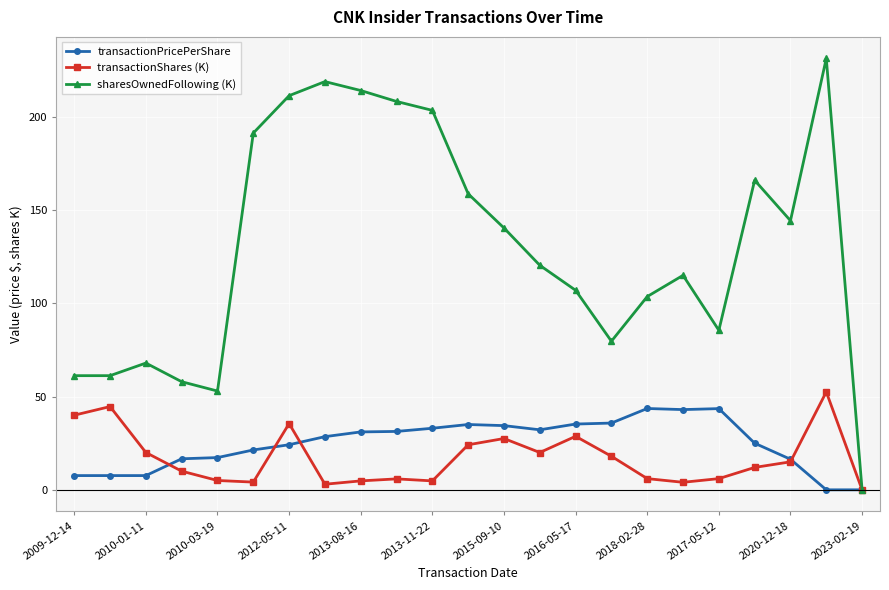

What is the value of the transactionShares (K) point at the 18th from the left?

4.0